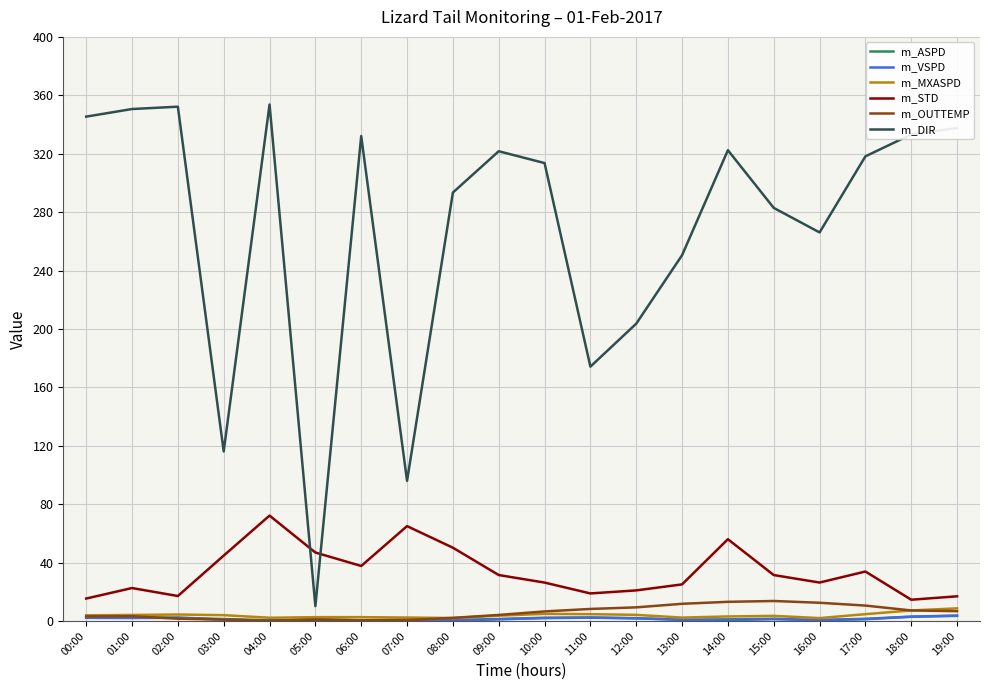

Between 00:00 and 03:00, which series saw the biggest shift?

m_DIR